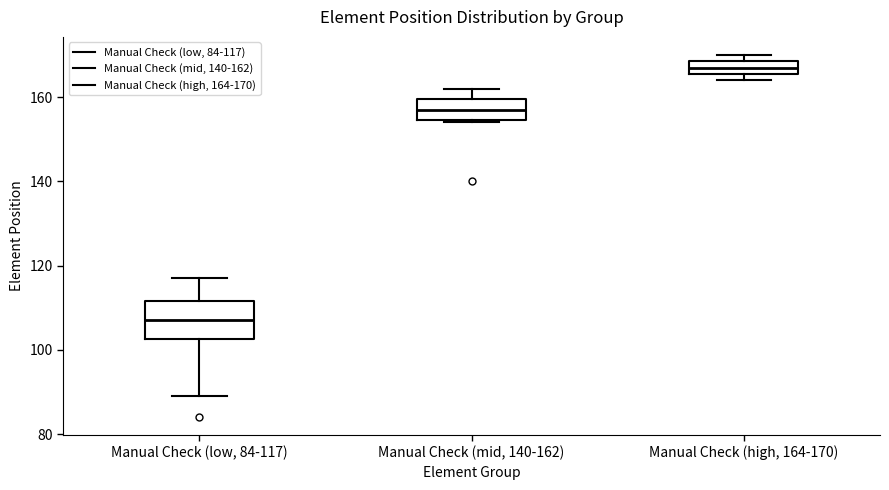

Which box has the highest median line?

Manual Check (high, 164-170)